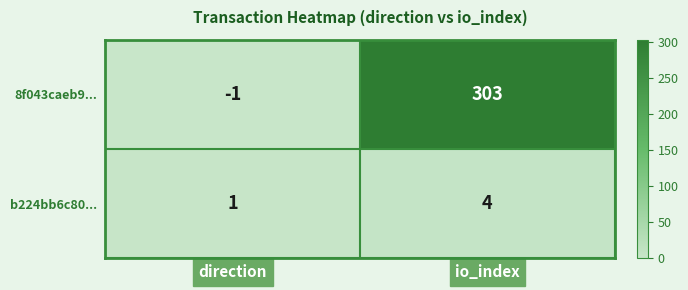

Which series has the largest total across all categories?

8f043caeb9...